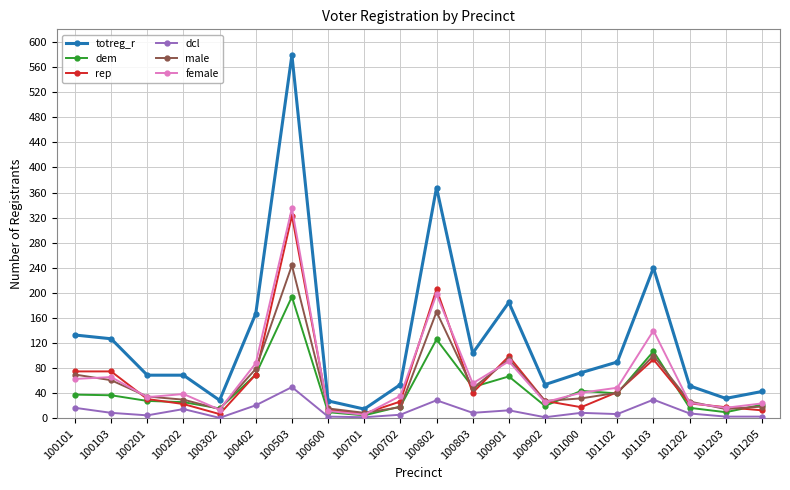

Which series has the largest total across all categories?

totreg_r